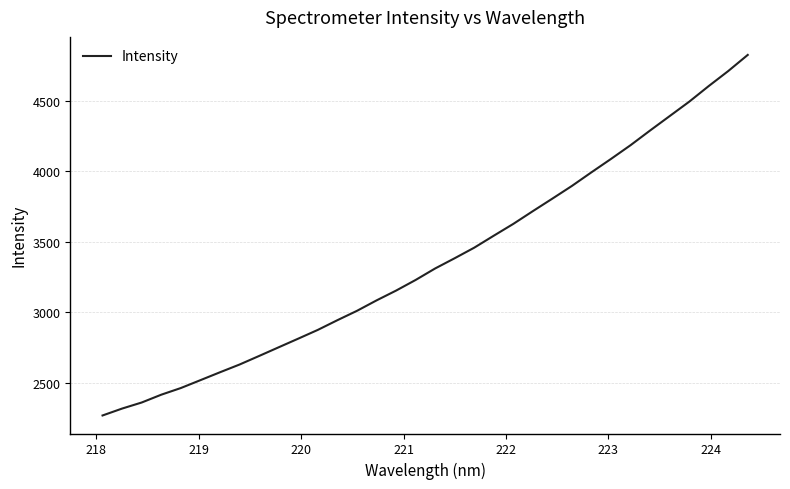

How many series are shown in this chart?

1